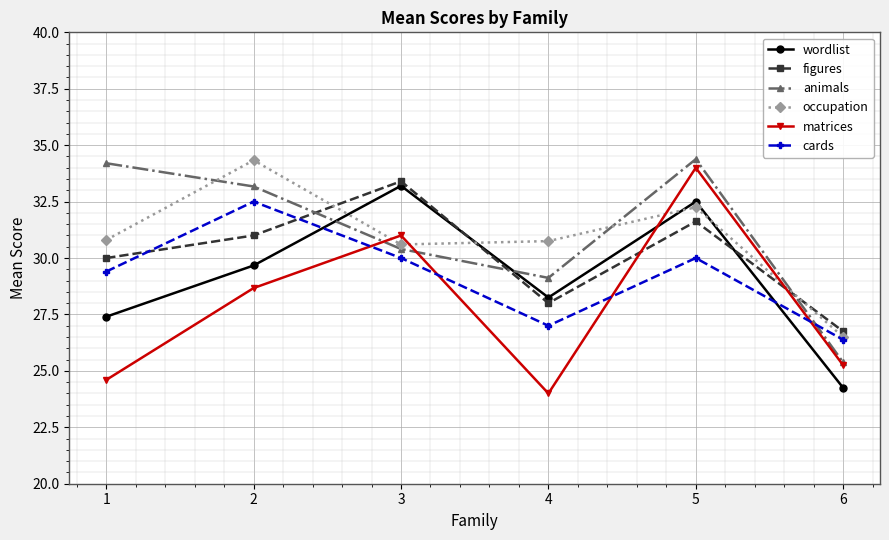

Which series changed the most between 2 and 6?

occupation